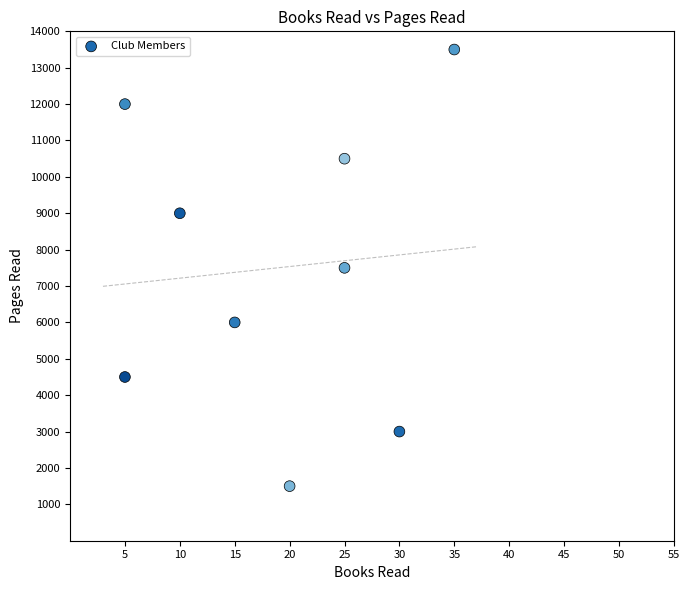

What is the average Y value?

7500